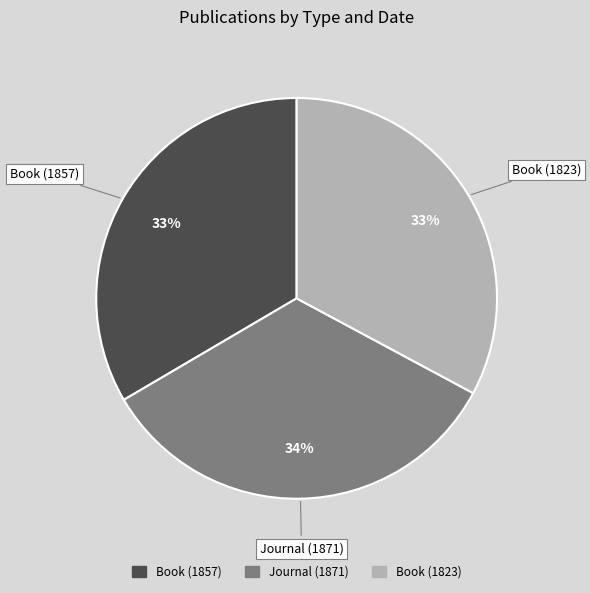

Is the sum of Book (1823) and Journal (1871) greater than half?

Yes